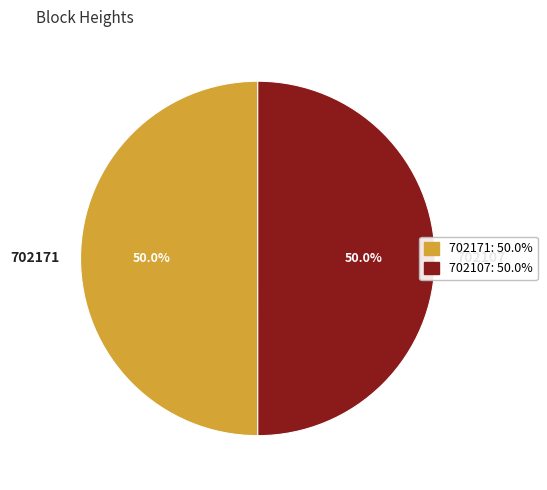

Approximately how many times larger is the value at 702107 compared to 702171?

1.0